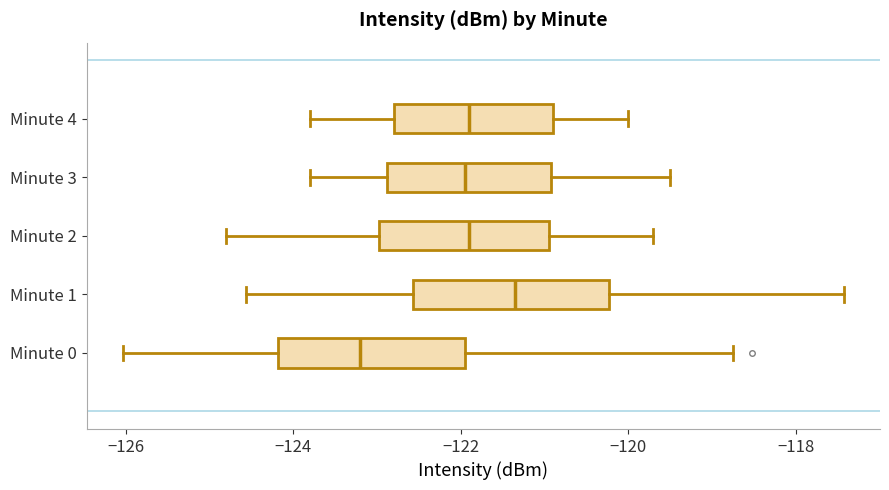

Reading bottom to top, read every box against the x-axis: the position of its median line, the range the box covers, and the ends of its whiskers. The values are not printed on the chart, so give them approximately, as read against the axis.

Minute 0: median -123.2, box -124.2 to -122.0, whiskers -126.0 to -118.8
Minute 1: median -121.4, box -122.6 to -120.2, whiskers -124.6 to -117.4
Minute 2: median -121.8, box -123.0 to -121.0, whiskers -124.8 to -119.6
Minute 3: median -122.0, box -122.8 to -121.0, whiskers -123.8 to -119.4
Minute 4: median -121.8, box -122.8 to -120.8, whiskers -123.8 to -120.0